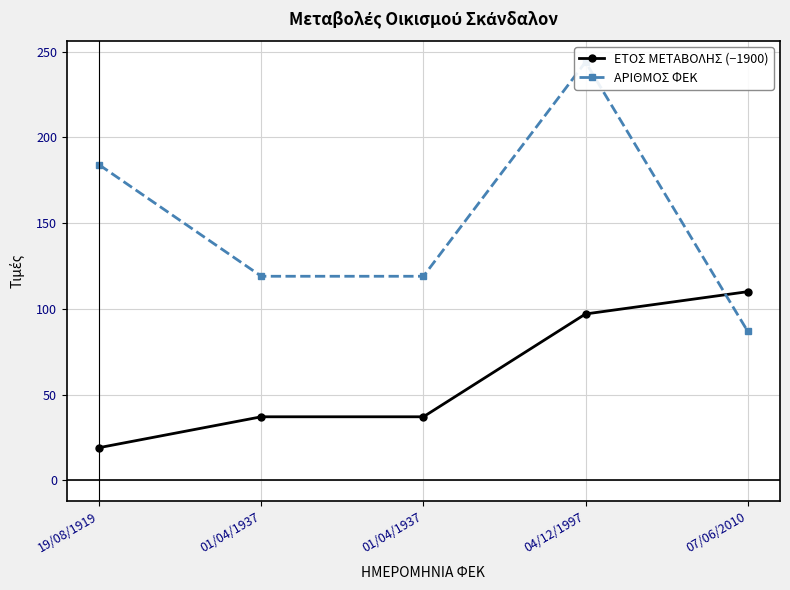

Count the ΕΤΟΣ ΜΕΤΑΒΟΛΗΣ (−1900) values in the range 37 to 97.

3